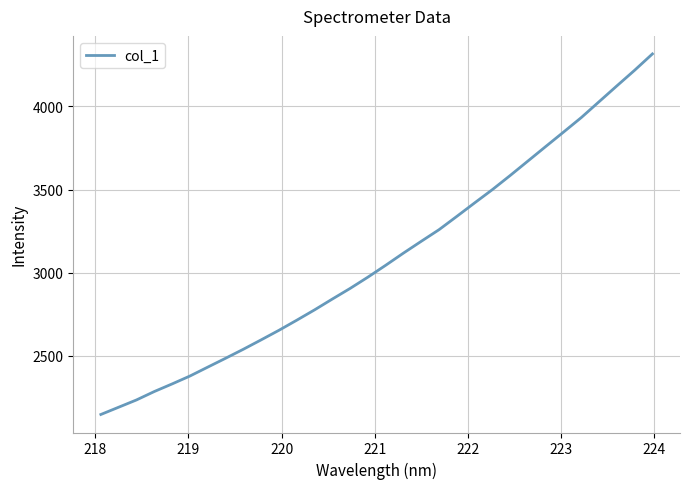

What is the difference between the maximum and minimum values?

2166.3